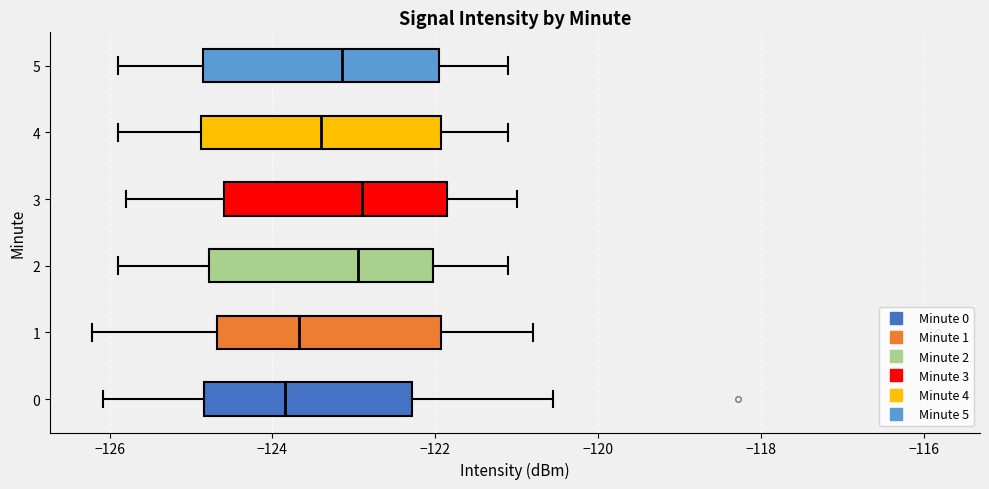

Reading bottom to top, read every box against the x-axis: the position of its median line, the range the box covers, and the ends of its whiskers. The values are not printed on the chart, so give them approximately, as read against the axis.

0: median -123.8, box -124.8 to -122.2, whiskers -126.0 to -120.6
1: median -123.6, box -124.6 to -122.0, whiskers -126.2 to -120.8
2: median -123.0, box -124.8 to -122.0, whiskers -125.8 to -121.0
3: median -122.8, box -124.6 to -121.8, whiskers -125.8 to -121.0
4: median -123.4, box -124.8 to -122.0, whiskers -125.8 to -121.0
5: median -123.2, box -124.8 to -122.0, whiskers -125.8 to -121.0